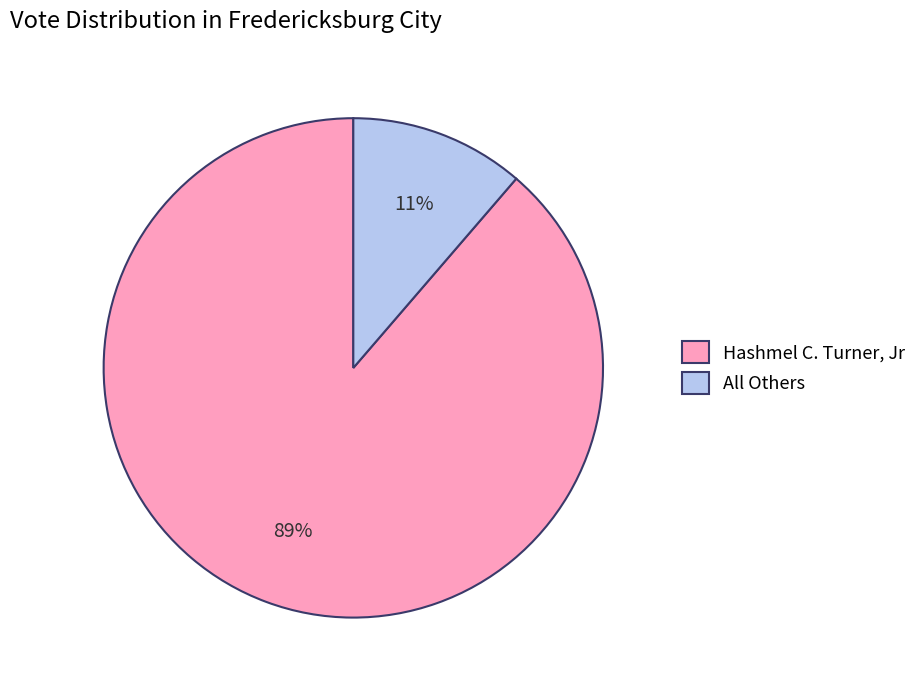

How many segments does this pie chart have?

2